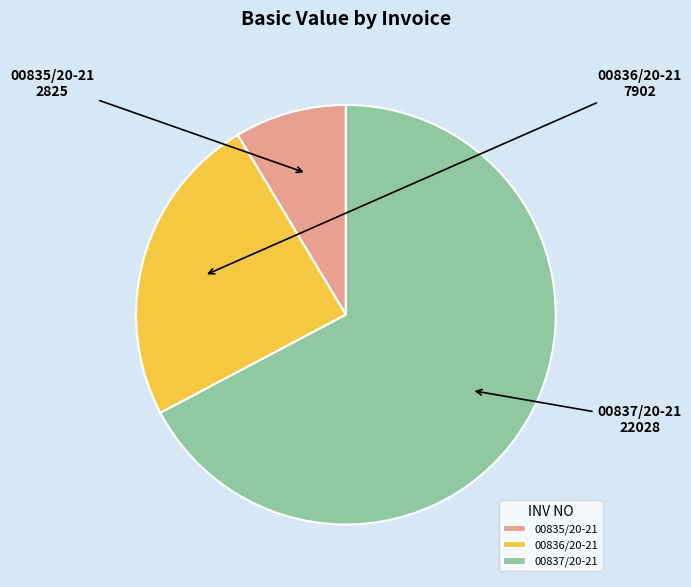

Does any single category account for the majority?

Yes